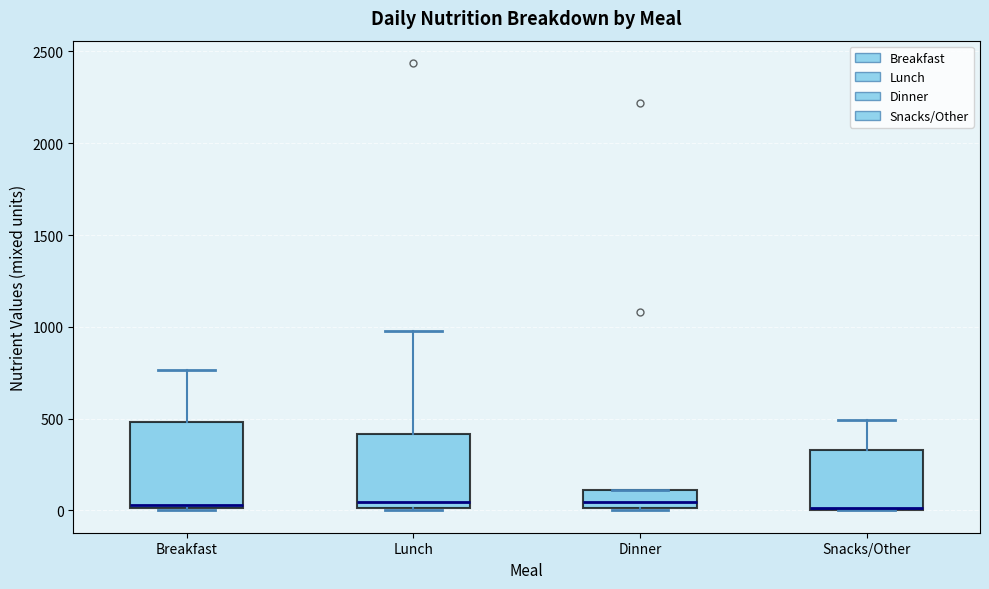

Comparing the boxes themselves (not the whiskers), which one is the tallest?

Breakfast